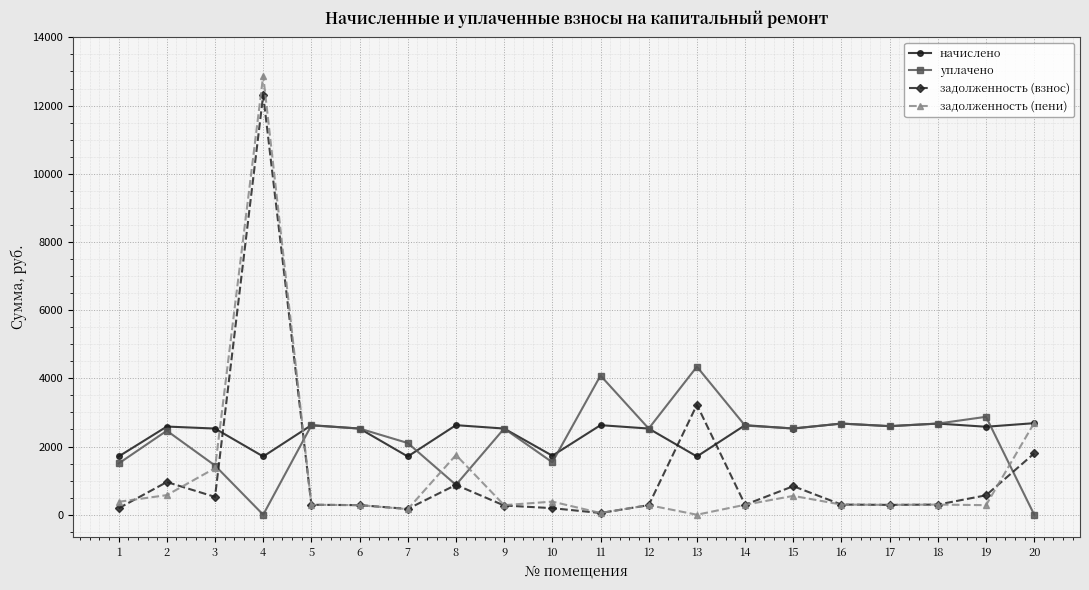

Does the chart have visible grid lines?

Yes